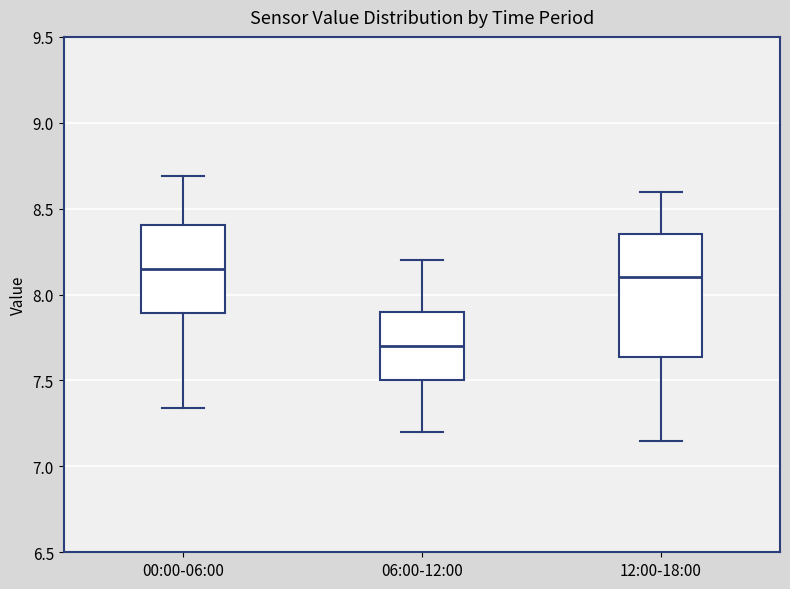

Which box's median line is the highest?

00:00-06:00